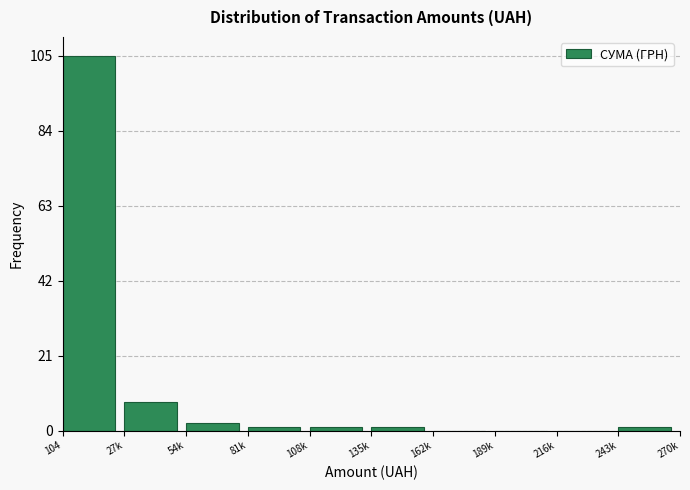

Reading left to right, transcribe all the data shown in this chart.

104=105	27k=8	54k=2	81k=1	108k=1	135k=1	162k=0	189k=0	216k=0	243k=1